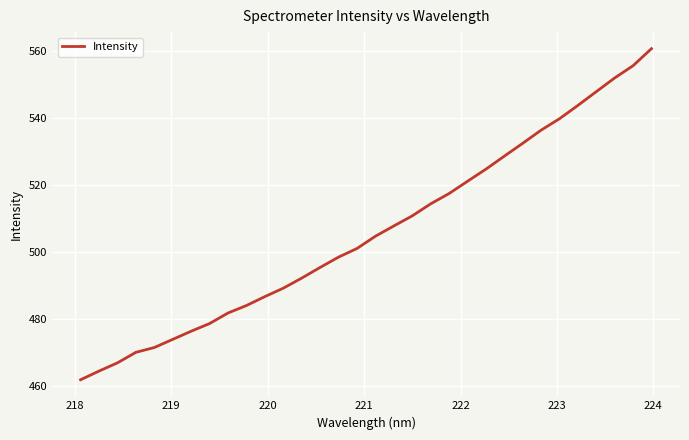

What is the smallest value displayed?

461.8